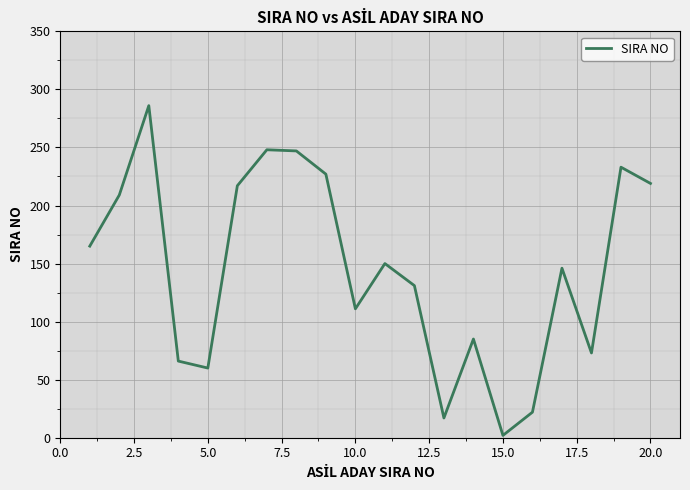

Is this an area chart (filled region under the line)?

No